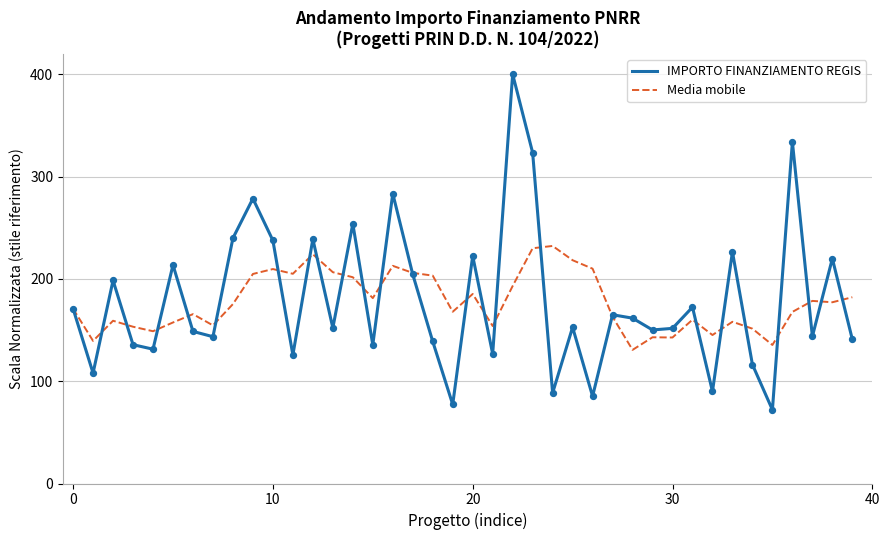

Which series has the largest range (max minus min)?

IMPORTO FINANZIAMENTO REGIS